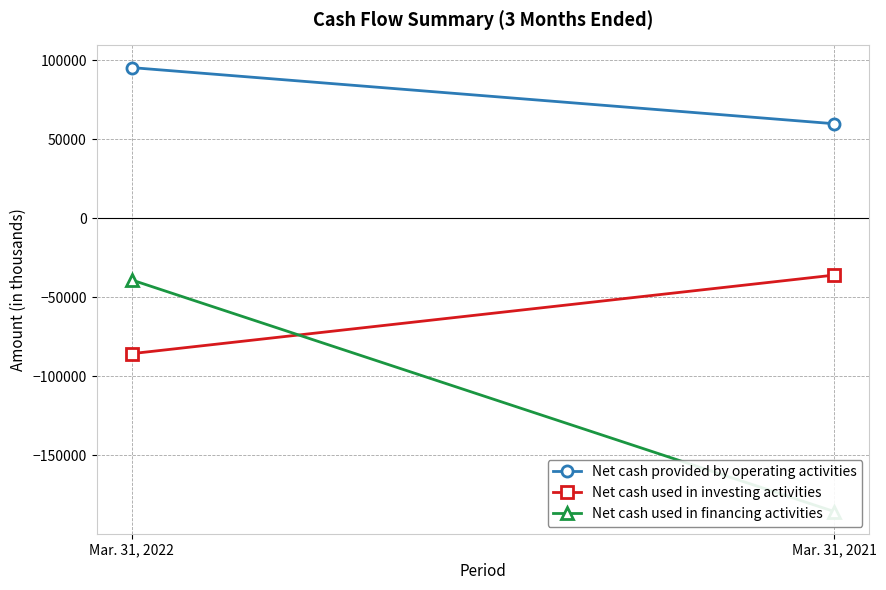

What is the lowest value of the Net cash provided by operating activities series?

59906